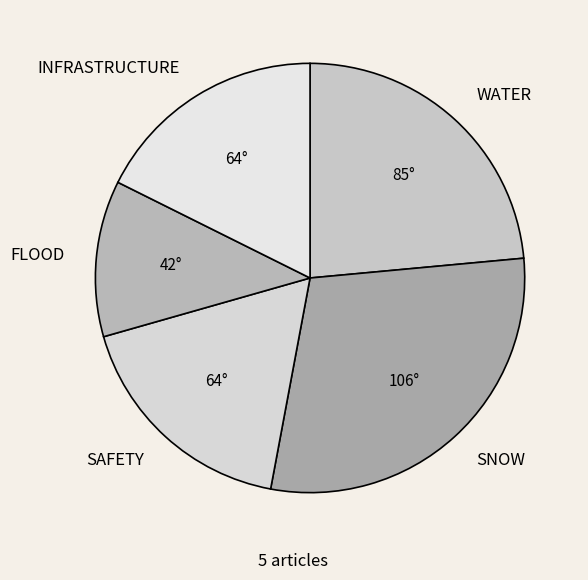

Between FLOOD and INFRASTRUCTURE, which is larger?

INFRASTRUCTURE